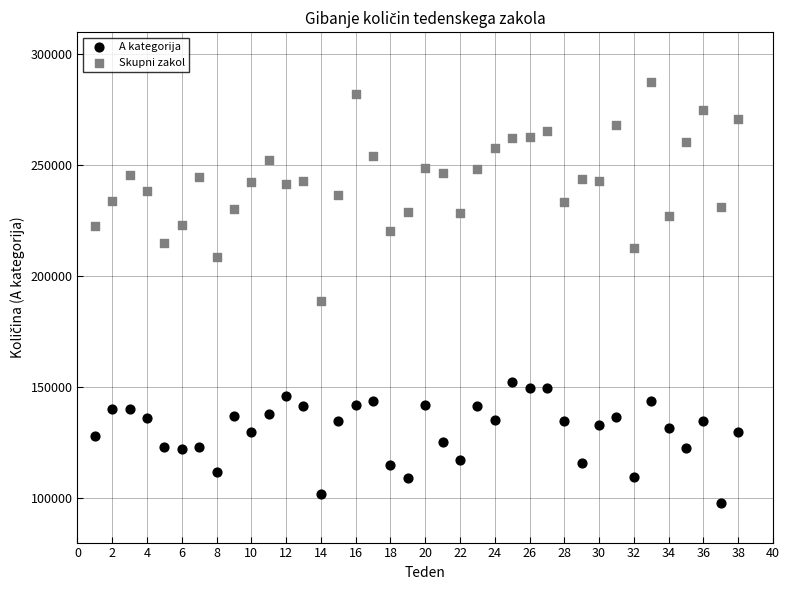

What are all the series names shown in the legend?

A kategorija, Skupni zakol